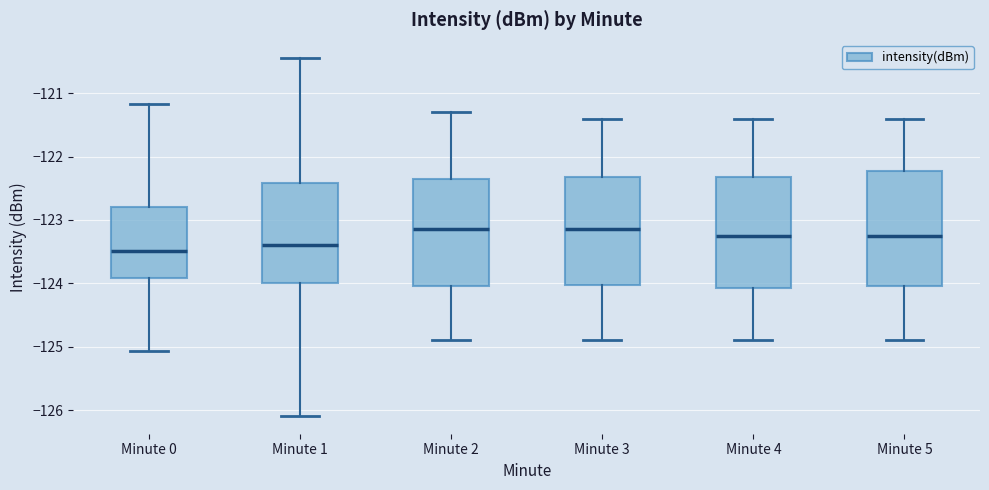

Reading left to right, read every box against the y-axis: the position of its median line, the range the box covers, and the ends of its whiskers. The values are not printed on the chart, so give them approximately, as read against the axis.

Minute 0: median -123.5, box -123.9 to -122.8, whiskers -125.1 to -121.2
Minute 1: median -123.4, box -124.0 to -122.4, whiskers -126.1 to -120.4
Minute 2: median -123.1, box -124.0 to -122.3, whiskers -124.9 to -121.3
Minute 3: median -123.1, box -124.0 to -122.3, whiskers -124.9 to -121.4
Minute 4: median -123.2, box -124.1 to -122.3, whiskers -124.9 to -121.4
Minute 5: median -123.2, box -124.0 to -122.2, whiskers -124.9 to -121.4